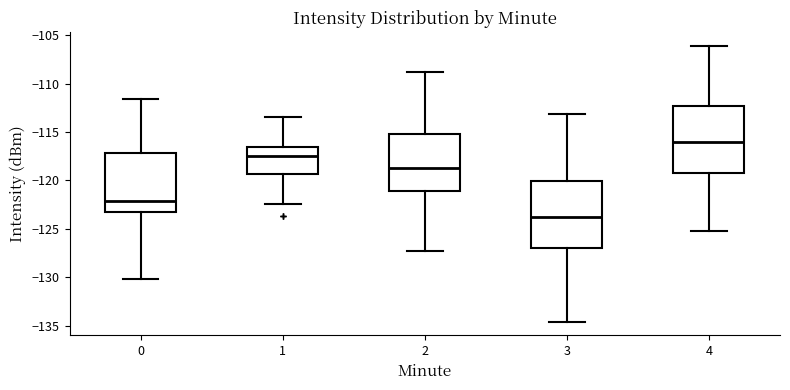

Which box has the highest median line?

4